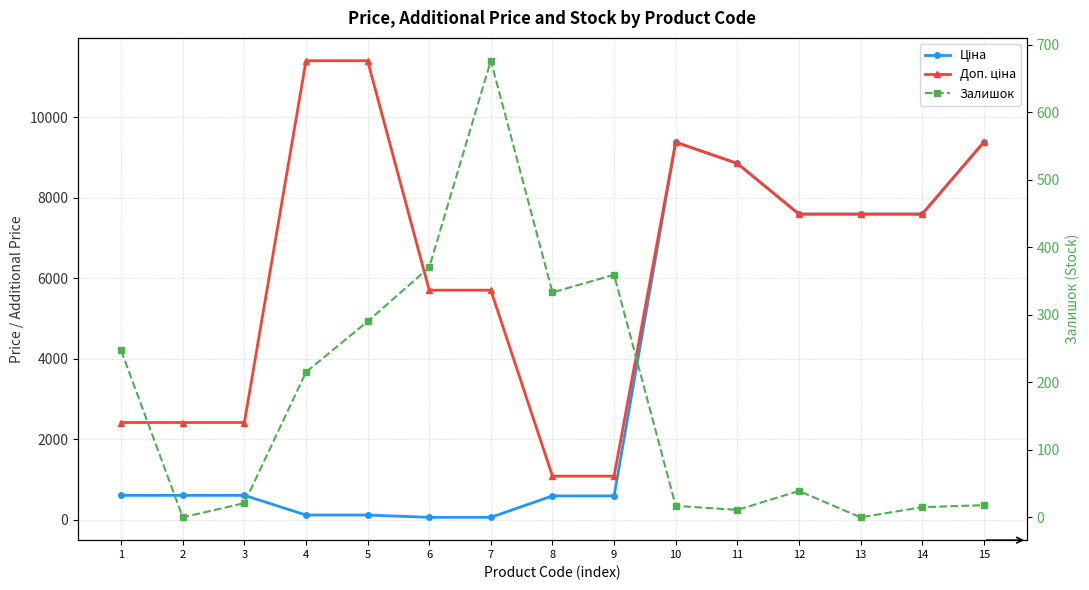

The value of Ціна at 15 is 9384.0. True or false?

True